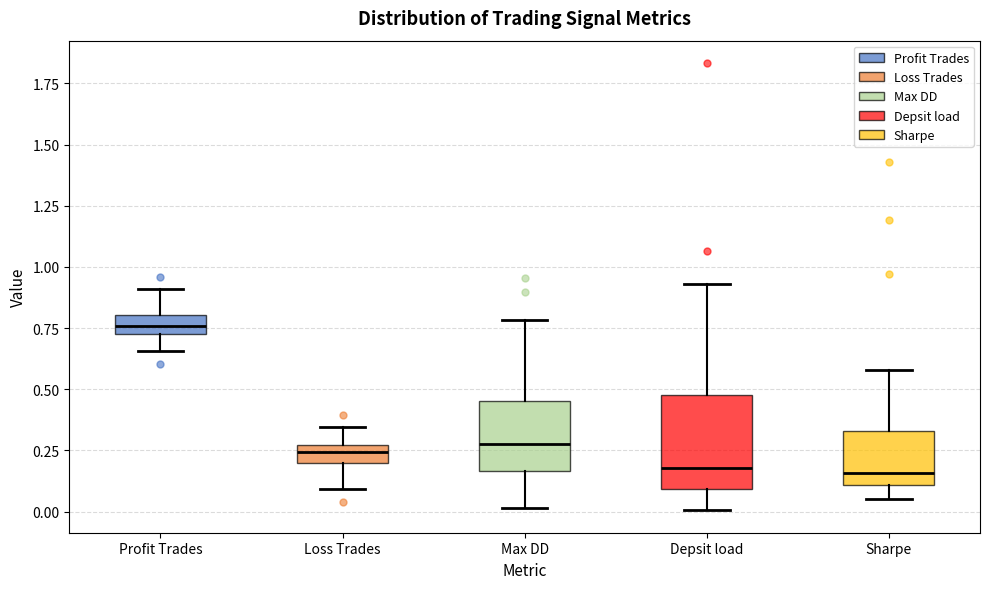

Which box is the tallest, from its lower edge to its upper edge?

Depsit load